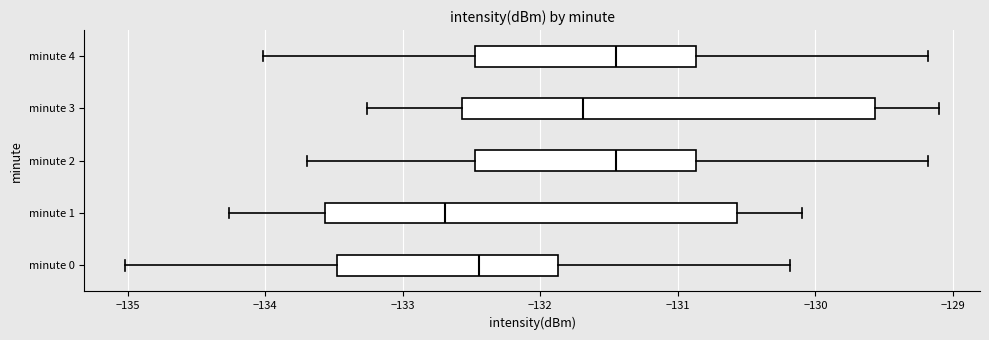

Reading bottom to top, transcribe this box plot: for each box, give where its median line is, the range the box spans, and where its two whiskers end, as read against the x-axis. The values are not printed on the chart, so give them approximately, as read against the axis.

minute 0: median -132.4, box -133.5 to -131.9, whiskers -135.0 to -130.2
minute 1: median -132.7, box -133.6 to -130.6, whiskers -134.3 to -130.1
minute 2: median -131.4, box -132.5 to -130.9, whiskers -133.7 to -129.2
minute 3: median -131.7, box -132.6 to -129.6, whiskers -133.3 to -129.1
minute 4: median -131.4, box -132.5 to -130.9, whiskers -134.0 to -129.2